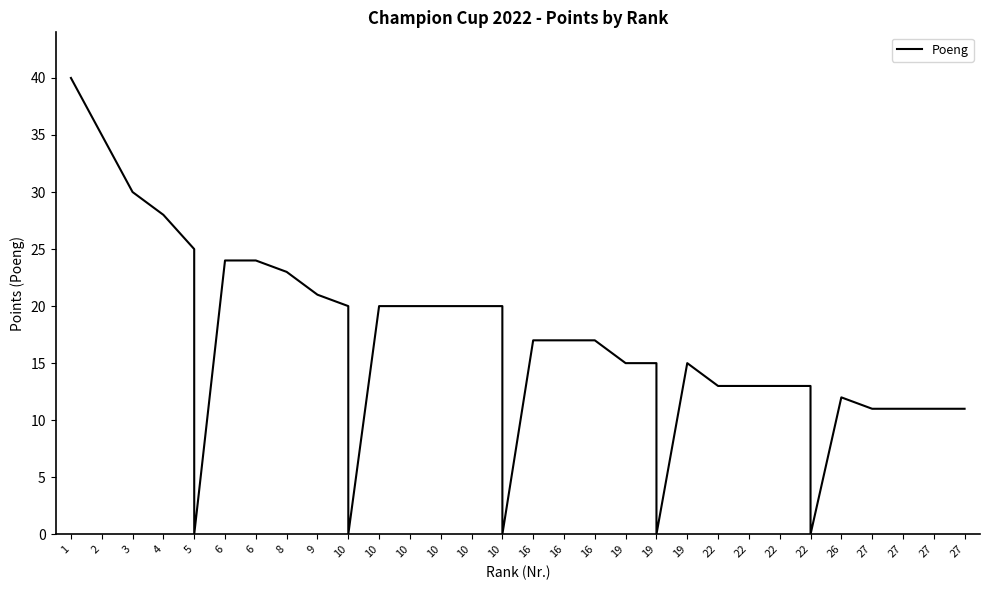

What is the greatest value displayed?

40